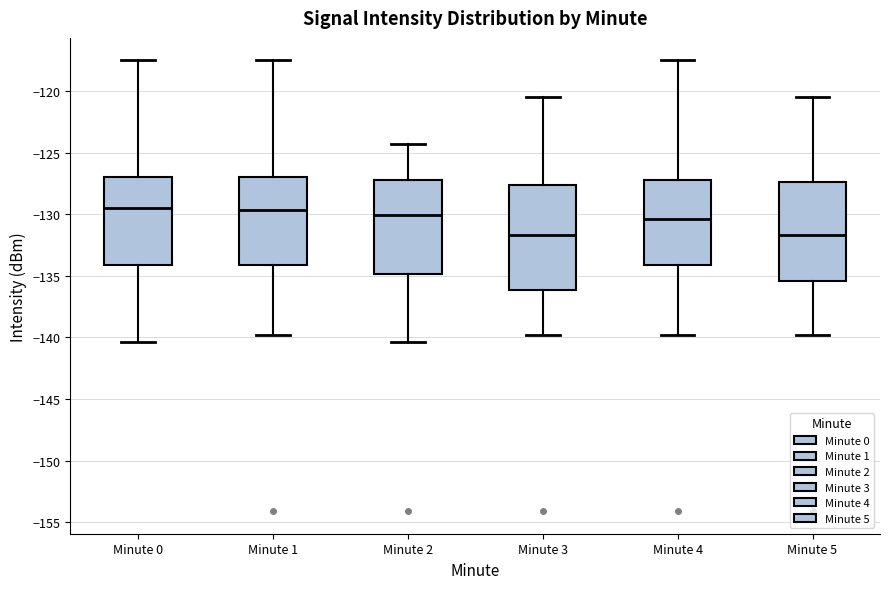

Reading left to right, transcribe this box plot: for each box, give where its median line is, the range the box spans, and where its two whiskers end, as read against the y-axis. The values are not printed on the chart, so give them approximately, as read against the axis.

Minute 0: median -129.5, box -134.0 to -127.0, whiskers -140.5 to -117.5
Minute 1: median -129.5, box -134.0 to -127.0, whiskers -140.0 to -117.5
Minute 2: median -130.0, box -135.0 to -127.0, whiskers -140.5 to -124.5
Minute 3: median -131.5, box -136.0 to -127.5, whiskers -140.0 to -120.5
Minute 4: median -130.5, box -134.0 to -127.0, whiskers -140.0 to -117.5
Minute 5: median -131.5, box -135.5 to -127.5, whiskers -140.0 to -120.5